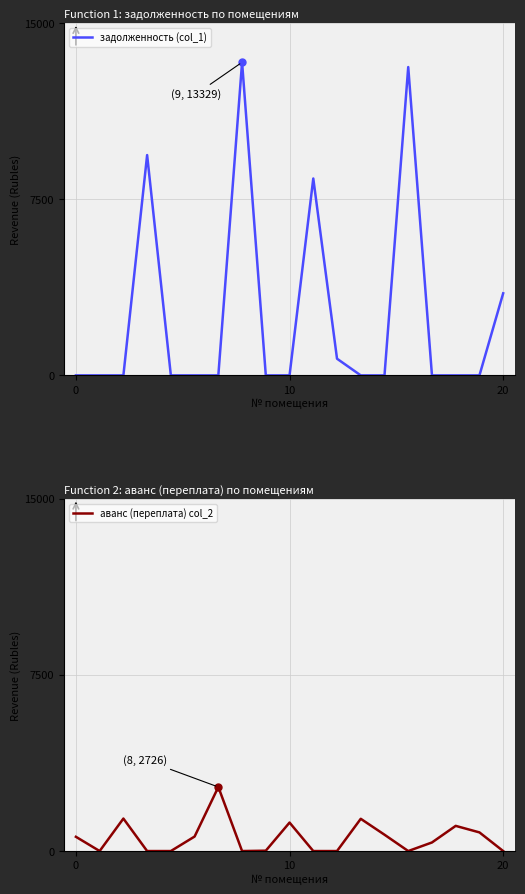

What is the total value across all series at 13?

695.7